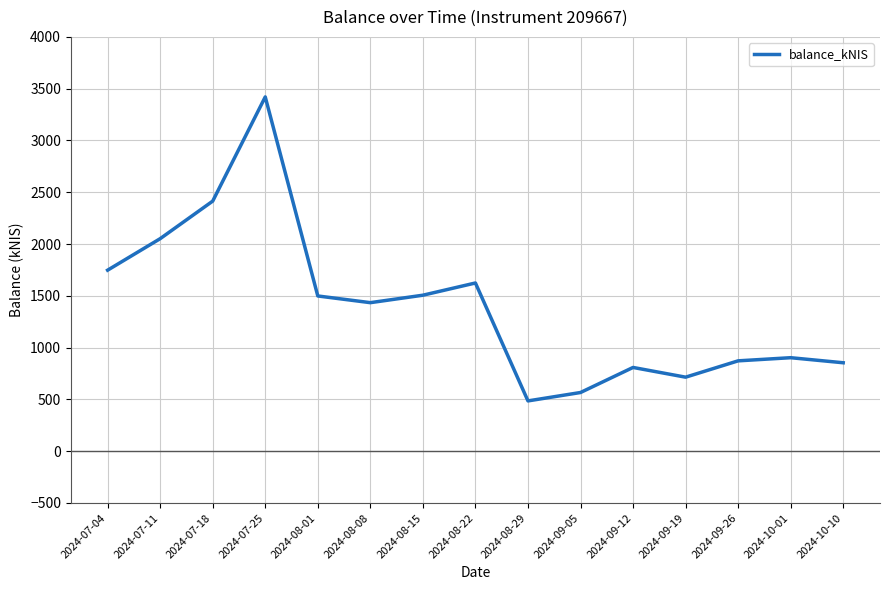

At which category does the data reach its first local valley?

2024-08-08